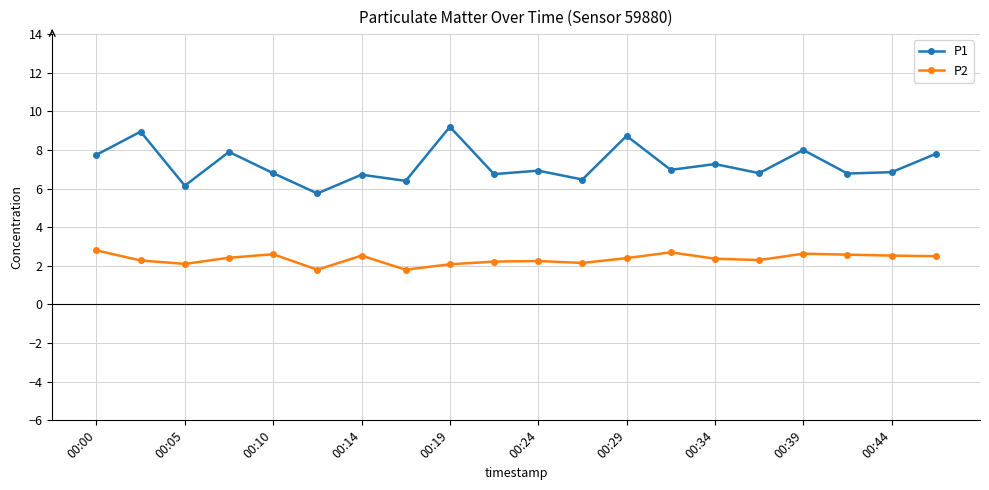

Which series has the largest total across all categories?

P1